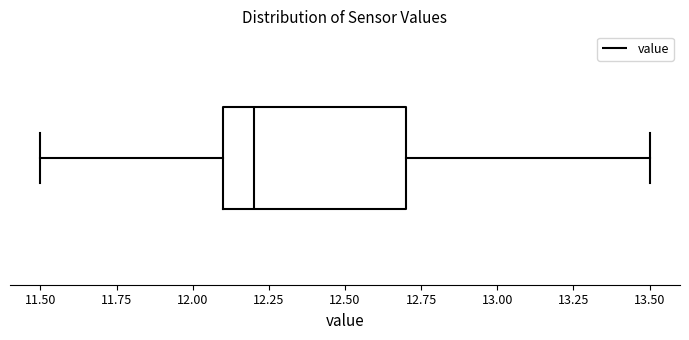

Read this box plot against the x-axis: the position of the median line, the range covered by the box, and the ends of both whiskers. The values are not printed on the chart, so give them approximately, as read against the axis.

median 12.2, box 12.1 to 12.7, whiskers 11.5 to 13.5